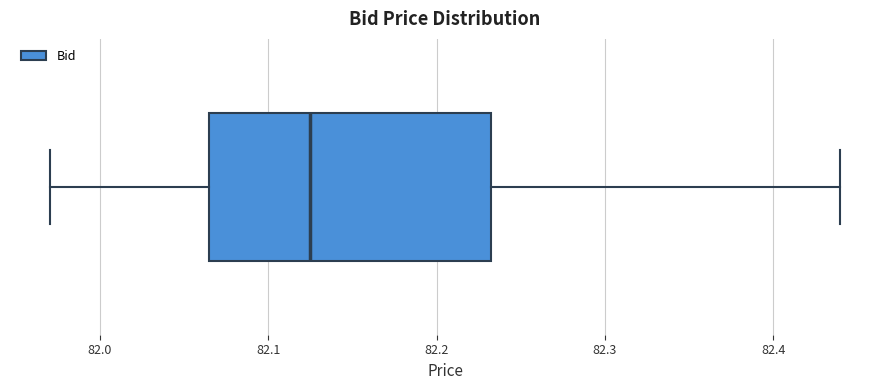

Transcribe this box plot: give where the median line is, the range the box spans, and where the two whiskers end, as read against the x-axis. The values are not printed on the chart, so give them approximately, as read against the axis.

median 82.13, box 82.07 to 82.23, whiskers 81.97 to 82.44